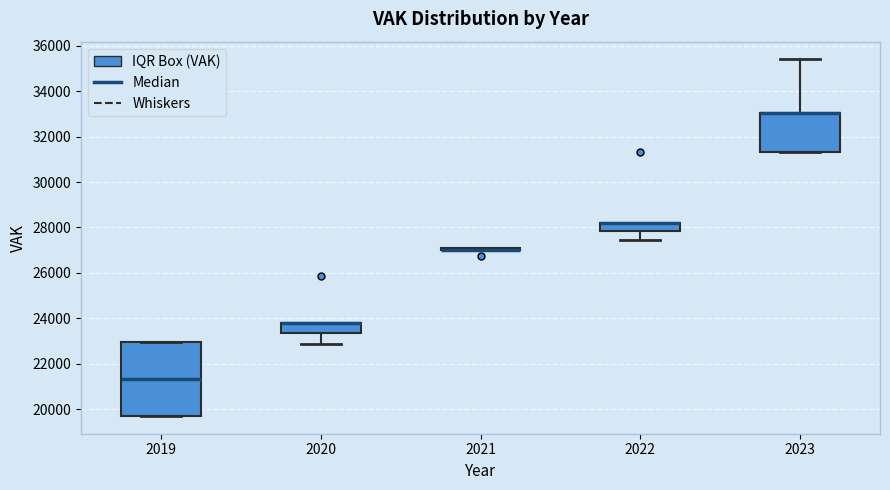

Reading left to right, read every box against the y-axis: the position of its median line, the range the box covers, and the ends of its whiskers. The values are not printed on the chart, so give them approximately, as read against the axis.

2019: median 21400, box 19600 to 23000, whiskers 19600 to 23000
2020: median 23800 (drawn on the box's upper edge), box 23400 to 23800, whiskers 22800 to 23800
2021: box collapsed to a line at 27000, whiskers 27000 to 27200
2022: median 28200 (drawn on the box's upper edge), box 27800 to 28200, whiskers 27400 to 28200
2023: median 33000 (drawn on the box's upper edge), box 31400 to 33000, whiskers 31400 to 35400